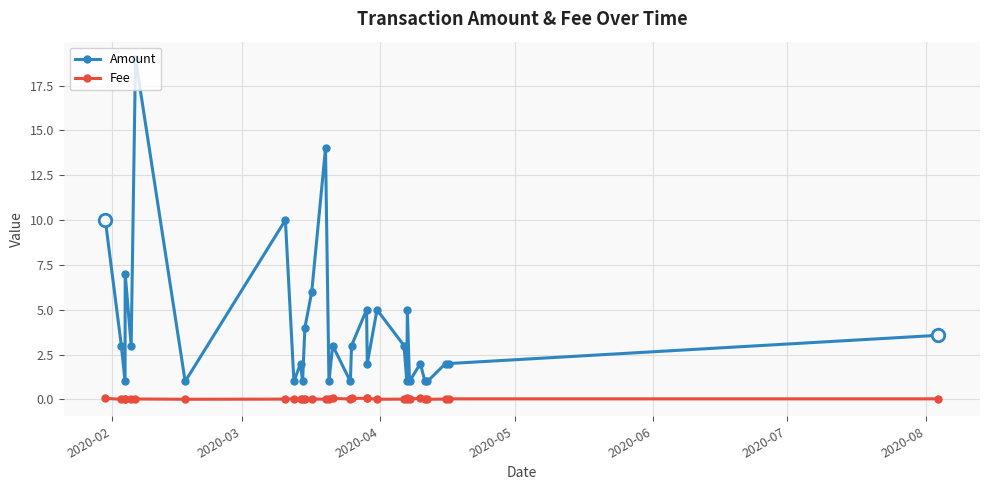

What is the value of the Amount point at the 26th from the left?

2.0